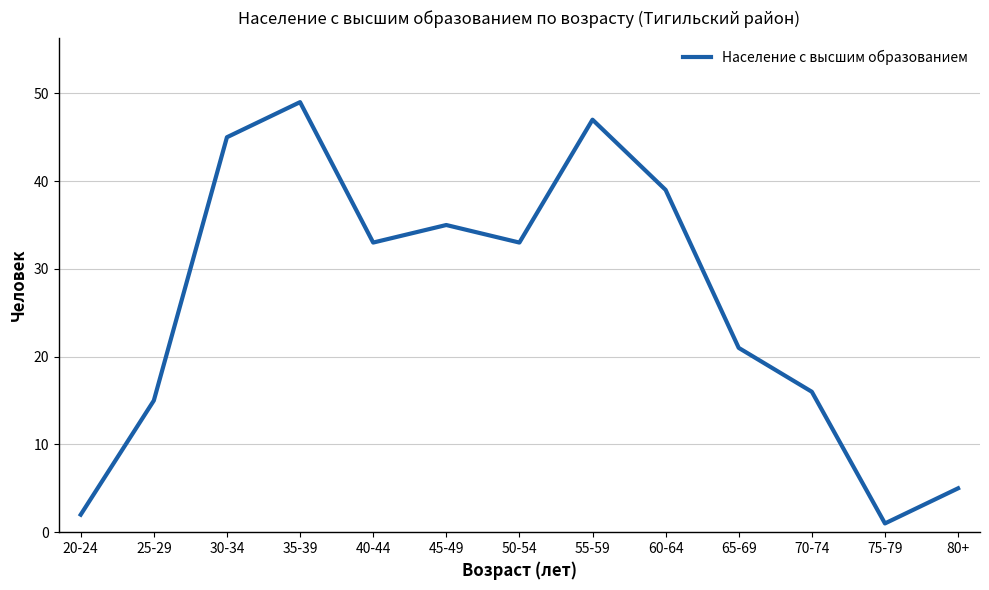

What is the average value?

26